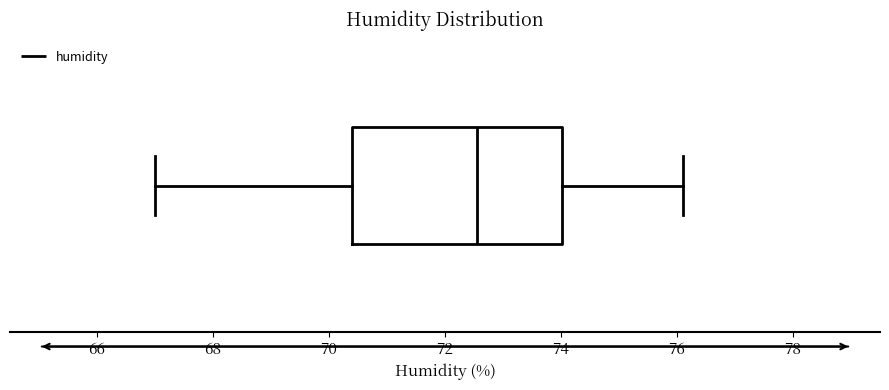

Read this box plot against the x-axis: the position of the median line, the range covered by the box, and the ends of both whiskers. The values are not printed on the chart, so give them approximately, as read against the axis.

median 72.6, box 70.4 to 74.0, whiskers 67.0 to 76.2